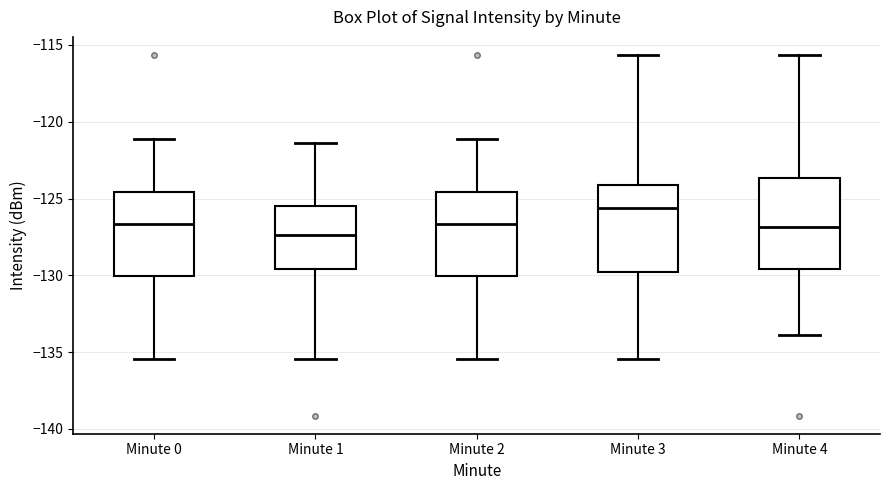

Which box has the highest median line?

Minute 3